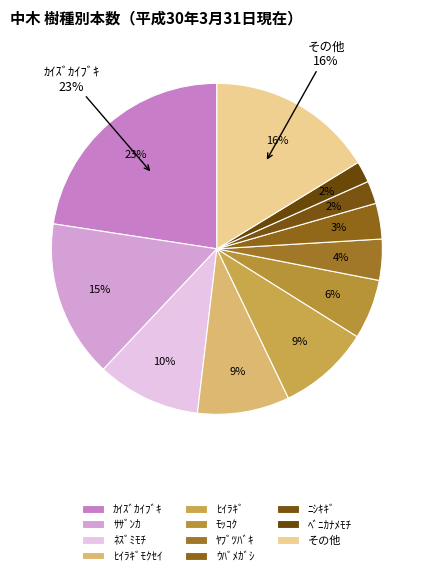

Which category has the smallest portion of the pie?

ﾍﾞﾆｶﾅﾒﾓﾁ